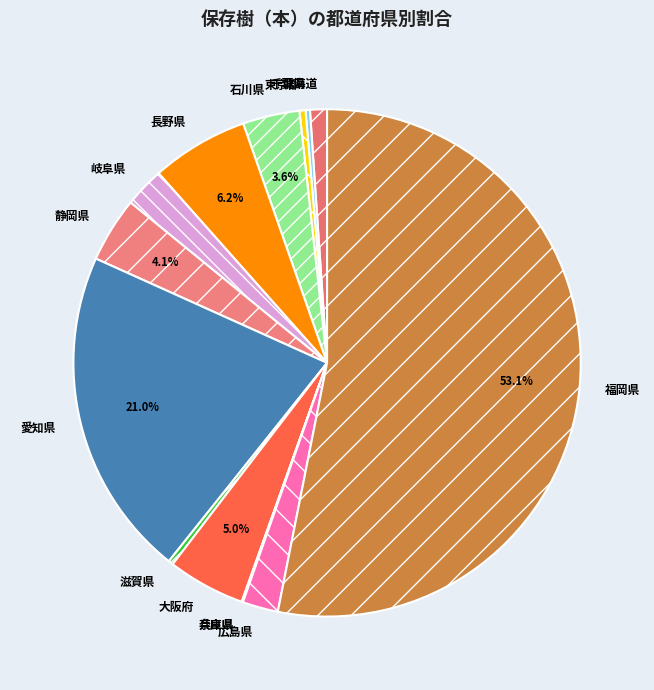

How many segments does this pie chart have?

14